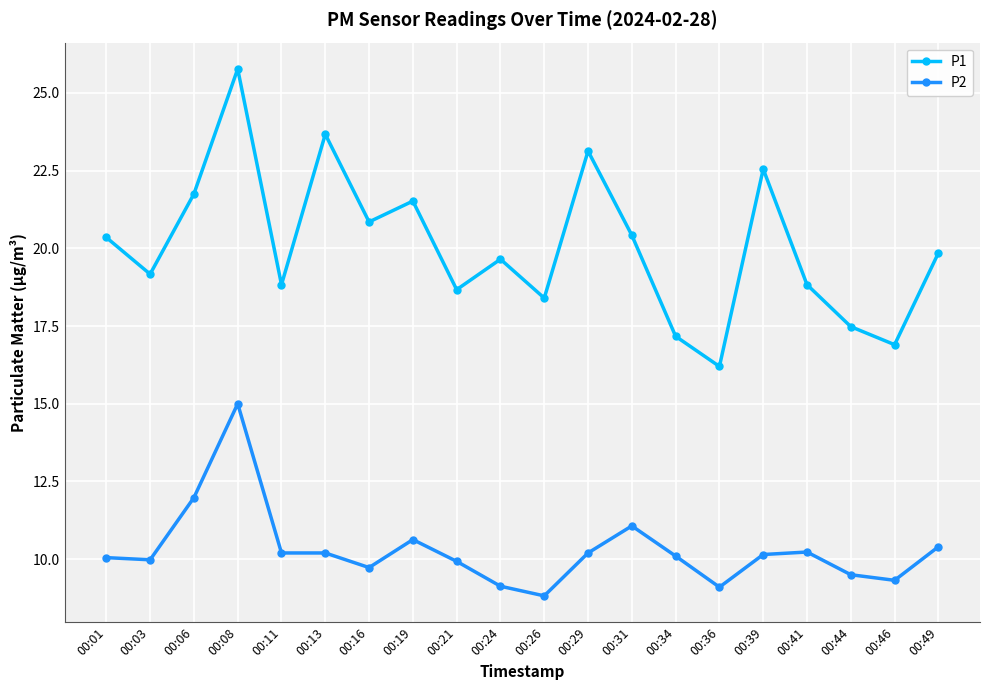

The P2 series shows 5.7 at 00:36. True or false?

False